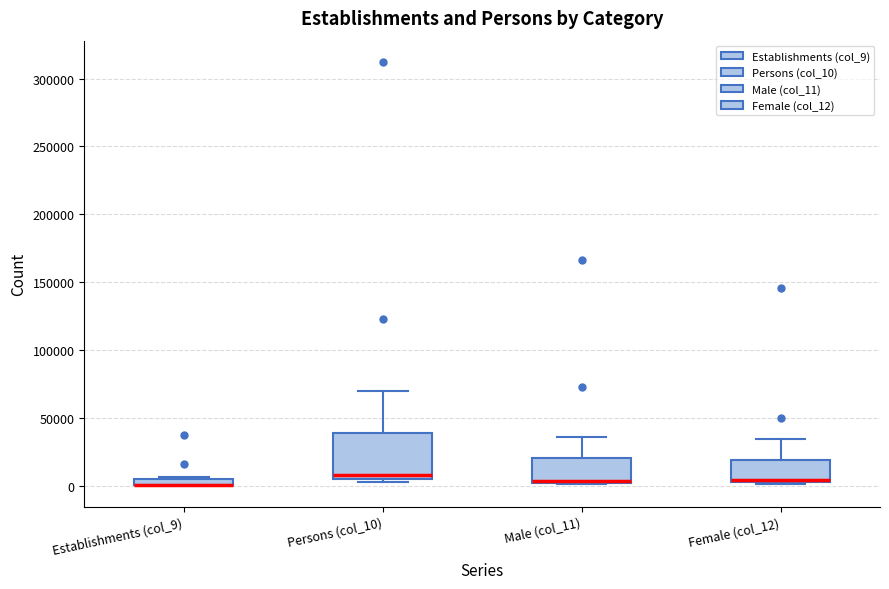

Comparing the boxes themselves (not the whiskers), which one is the tallest?

Persons (col_10)